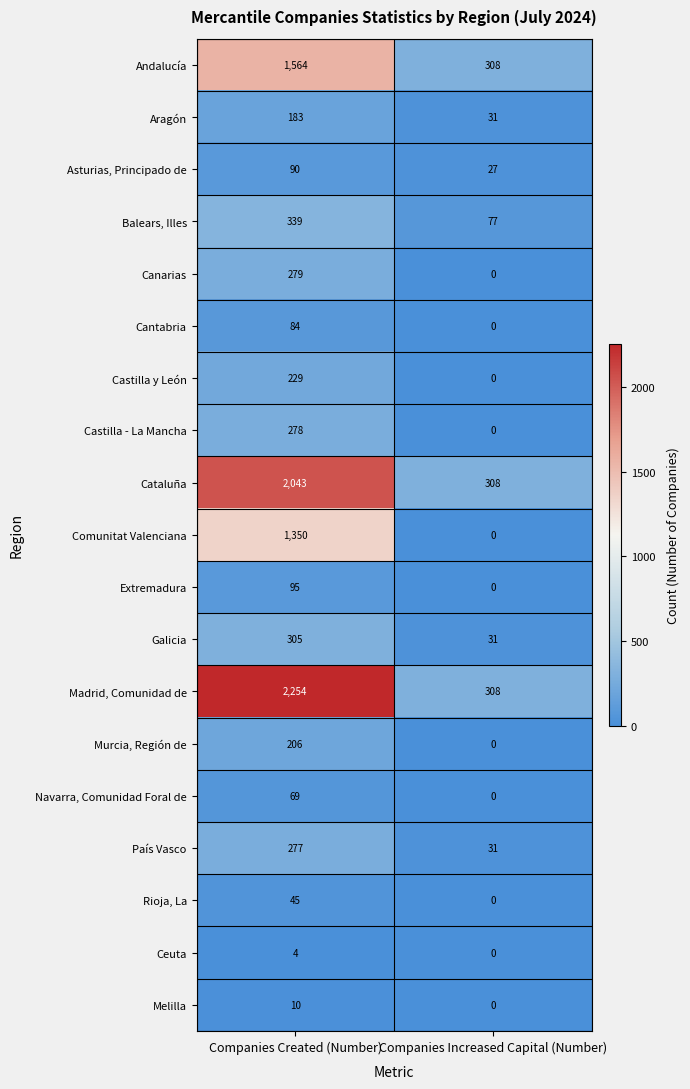

Is it true that País Vasco equals 166 at Companies Created (Number)?

False